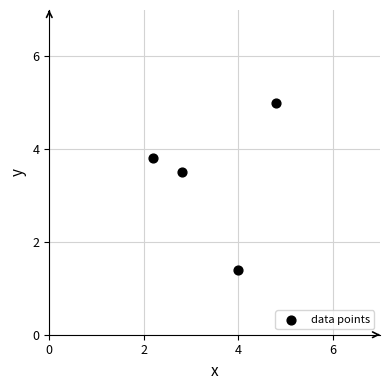

What Y value in the scatter plot is closest to 3?

3.5